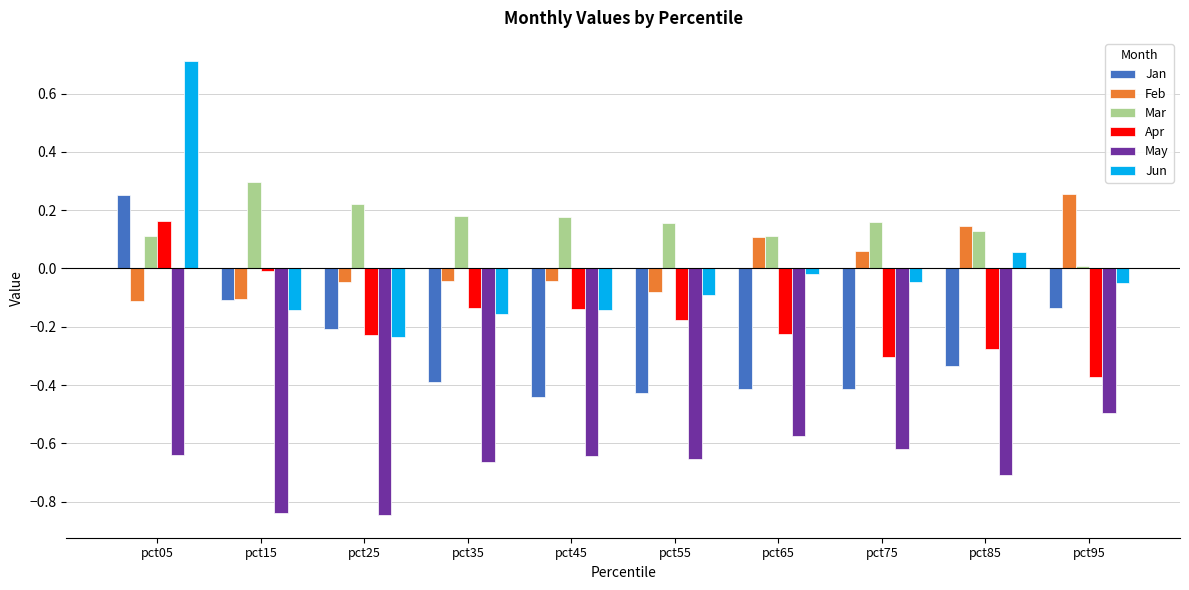

What is the sum of all May values?

-6.7